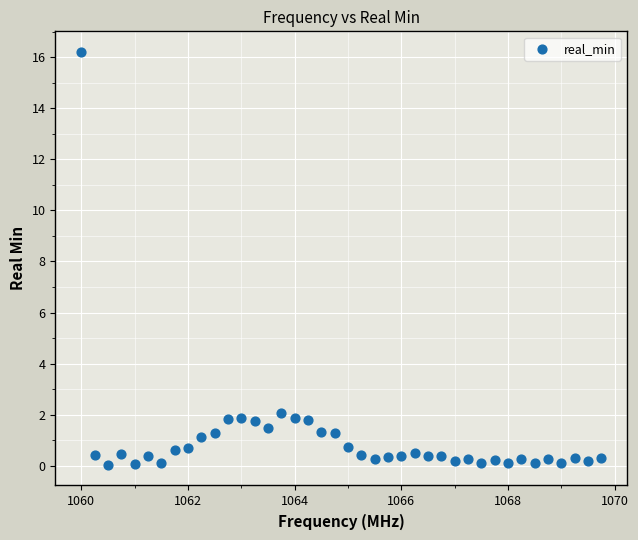

What is the range of X values (max minus min)?

9.8